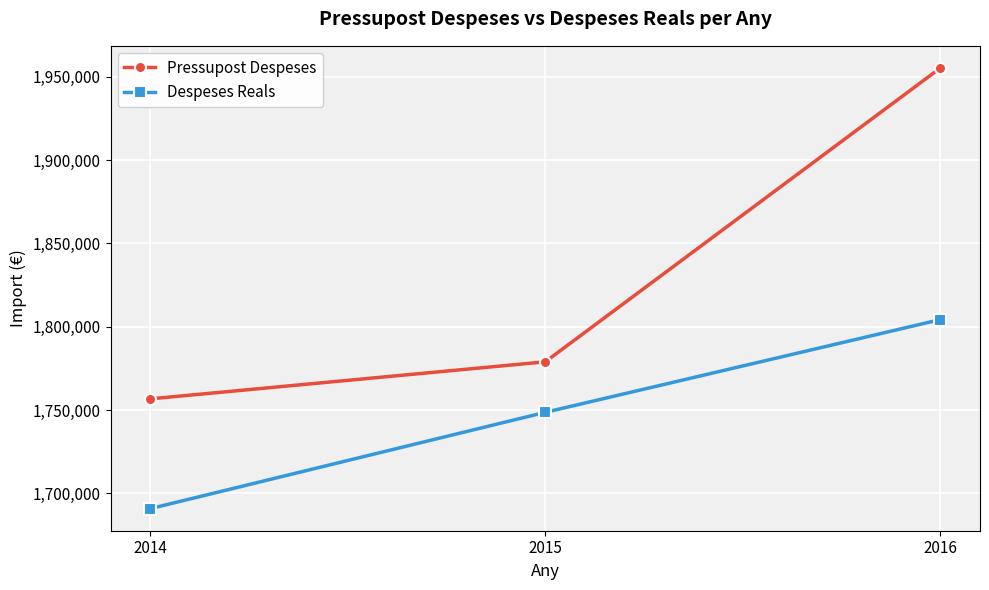

What is the average value of the Despeses Reals series?

1747916.4